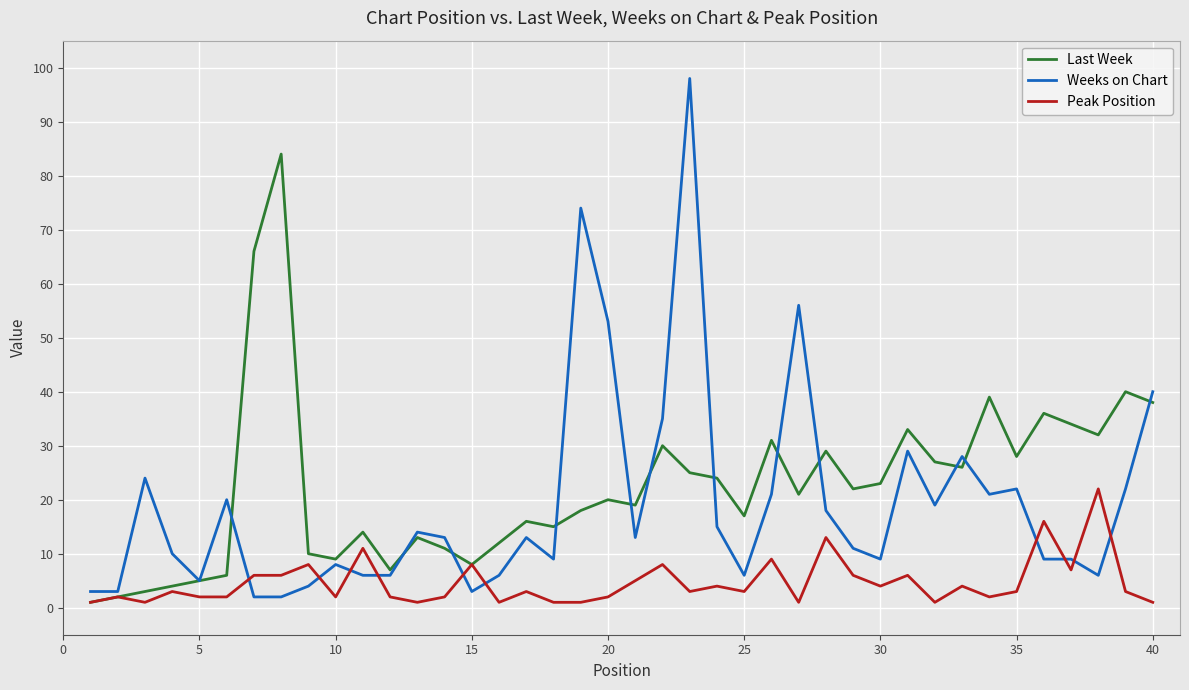

List the series in order of their peak value, highest first.

Weeks on Chart, Last Week, Peak Position